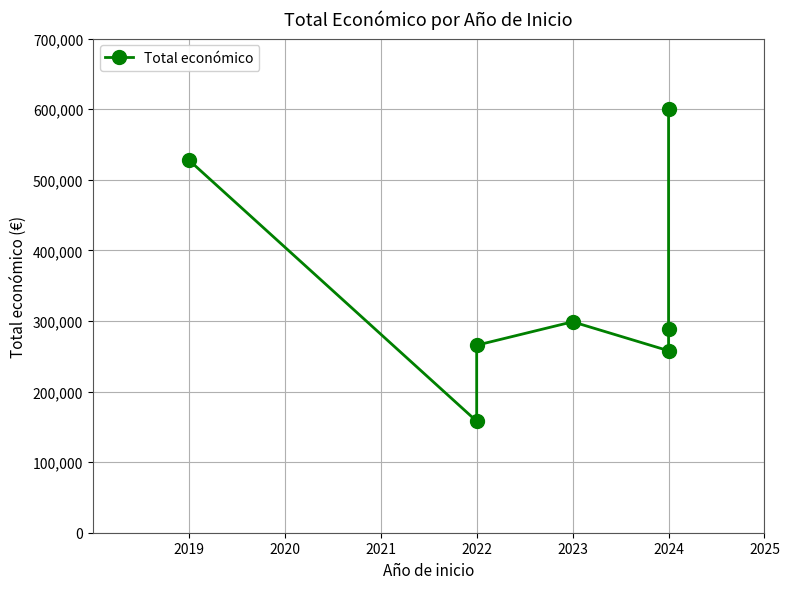

What is the difference between the values at 2024 and 2022?

7817